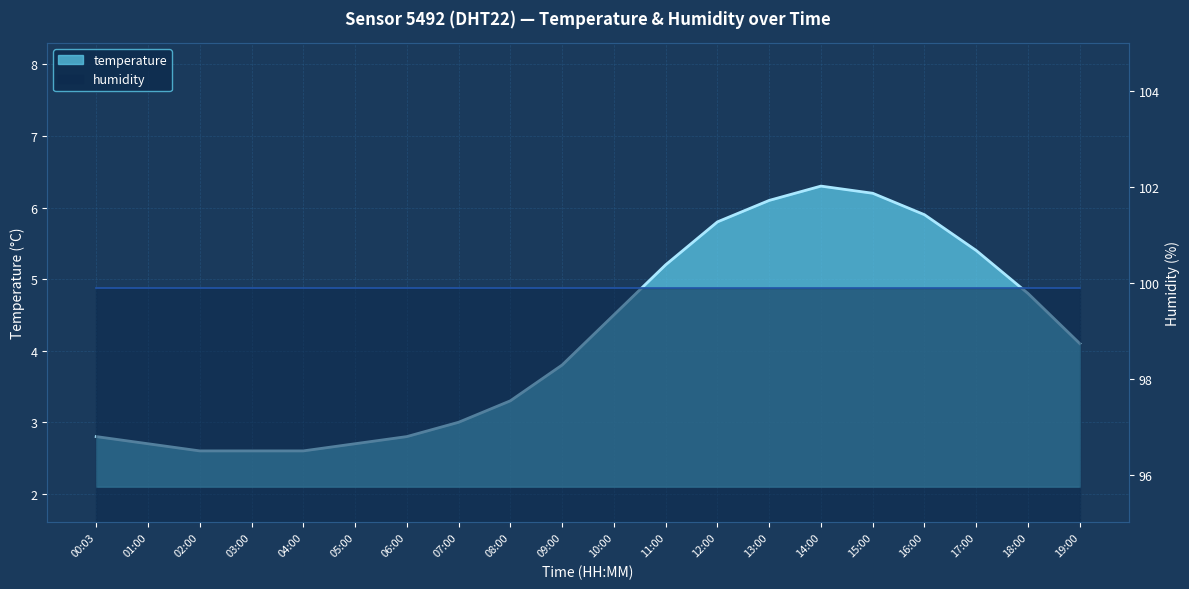

What is the label of the 14th point from the right?

06:00